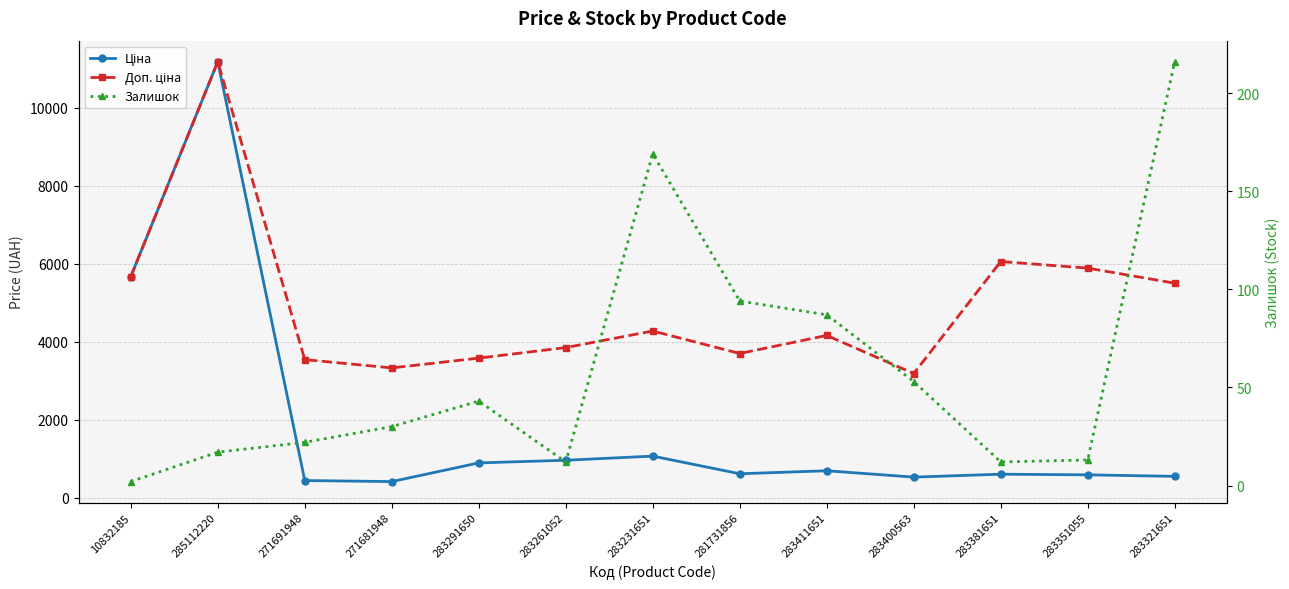

What is the label of the 9th point from the left?

283411651